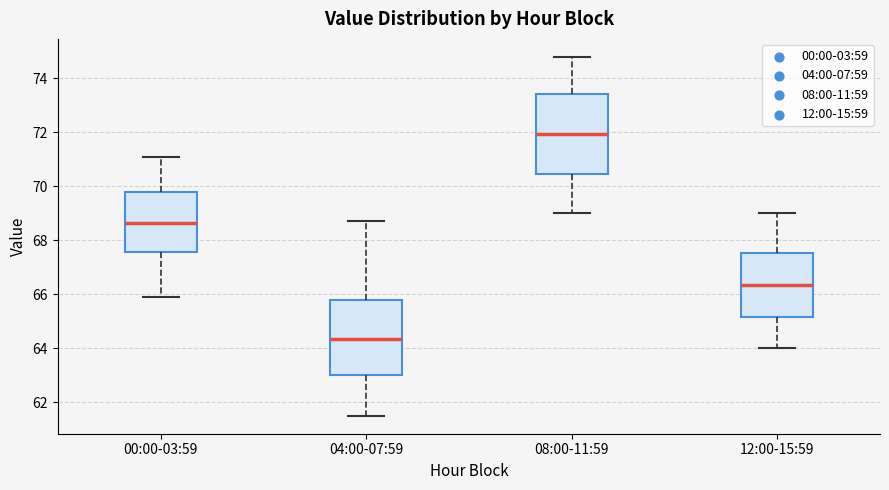

Where is the lower edge of the box for 08:00-11:59 on the y-axis? The values are not printed on the chart, so give them approximately, as read against the axis.

70.4